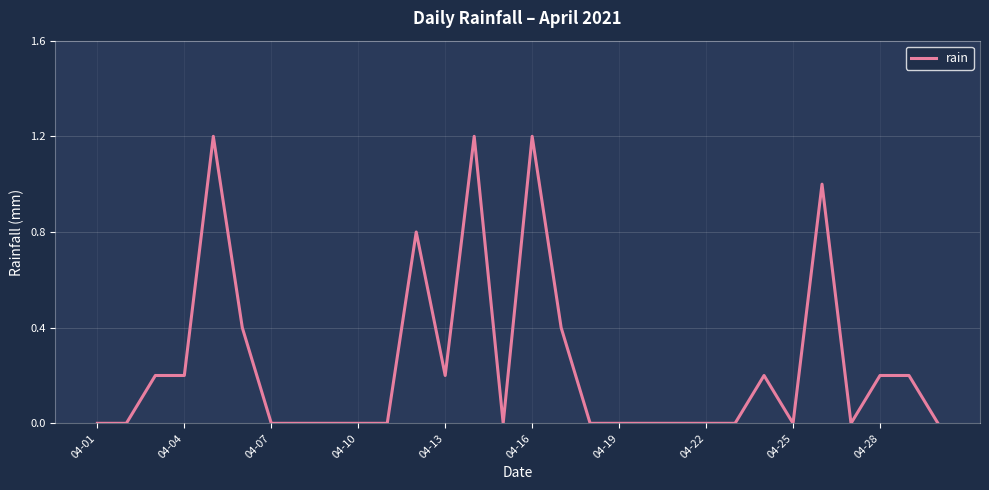

What is the difference between the maximum and minimum values?

1.2